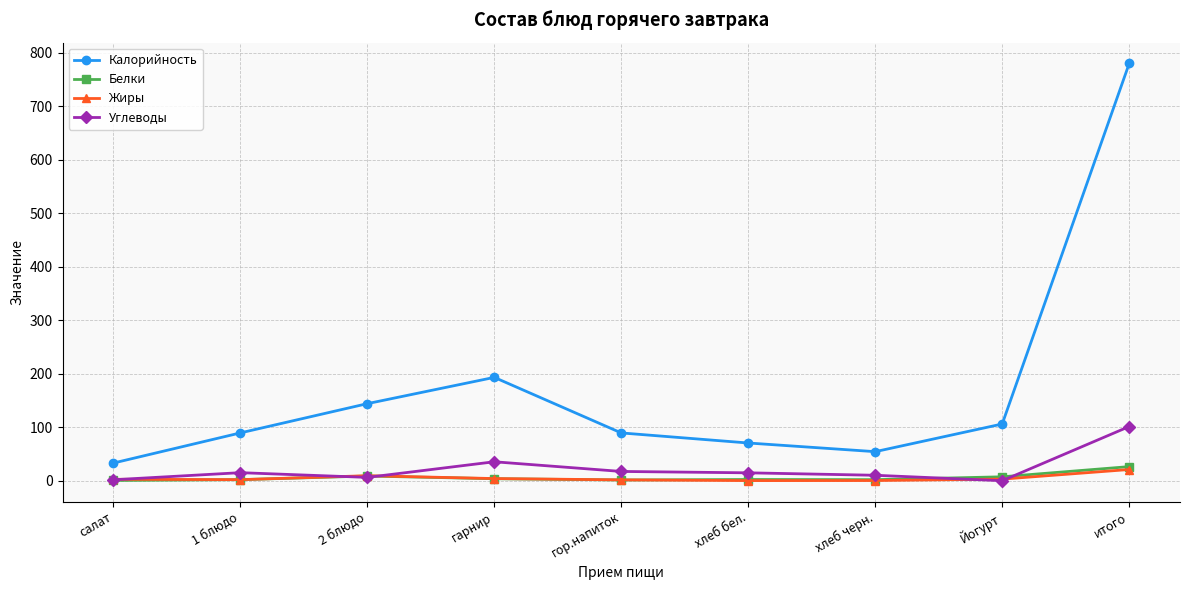

What is the difference between the maximum and minimum values in the Белки series?

25.9